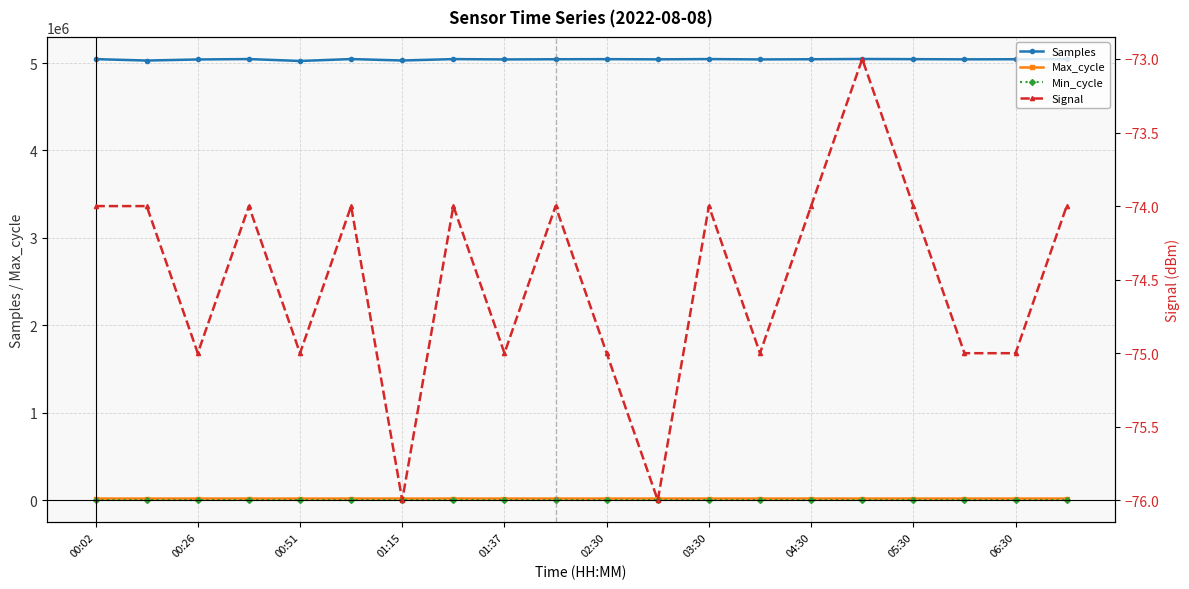

Is this an area chart (filled region under the line)?

No